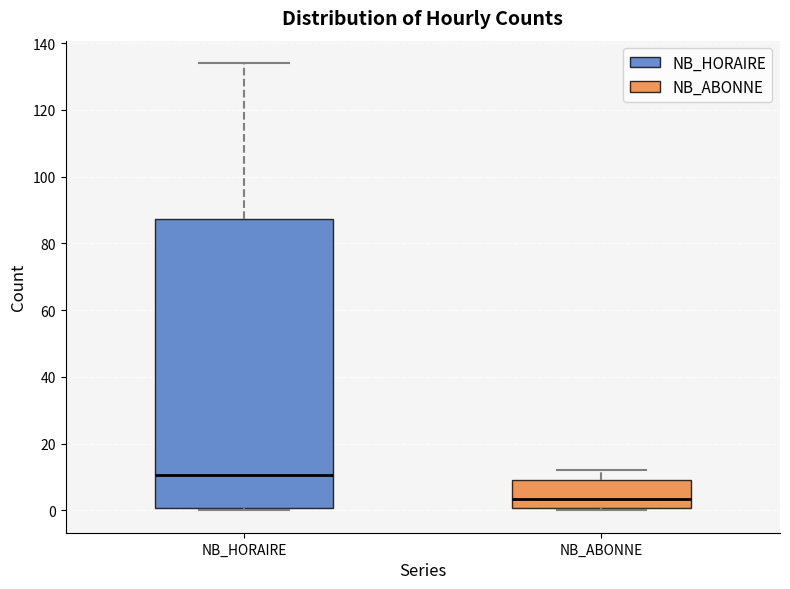

Which box has the lowest median line?

NB_ABONNE